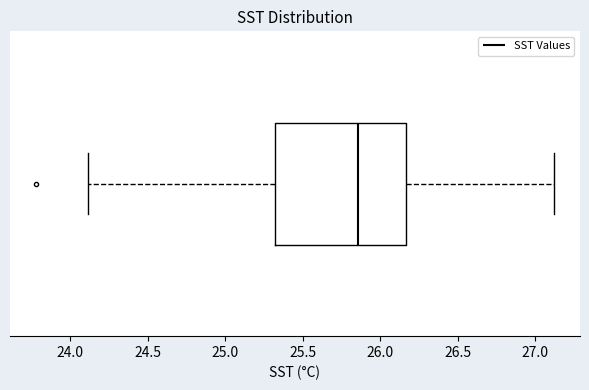

Read this box plot against the x-axis: the position of the median line, the range covered by the box, and the ends of both whiskers. The values are not printed on the chart, so give them approximately, as read against the axis.

median 25.85, box 25.35 to 26.15, whiskers 24.10 to 27.10